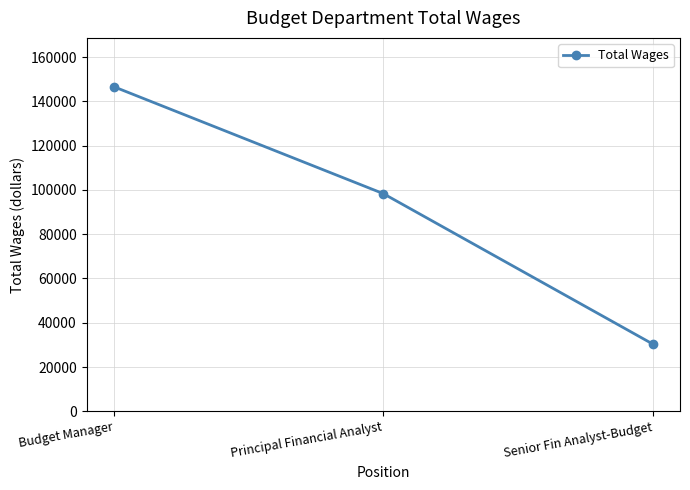

Which label corresponds to the smallest value in the chart?

Senior Fin Analyst-Budget